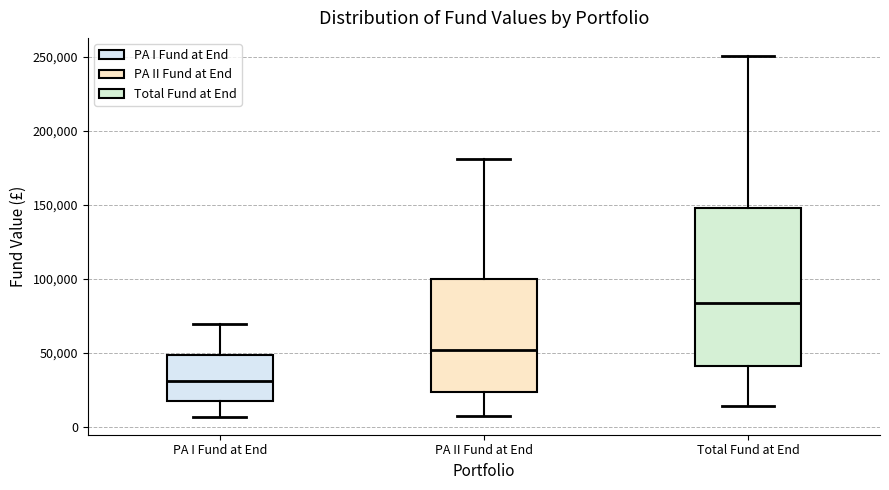

Where is the upper edge of the box for PA I Fund at End on the y-axis? The values are not printed on the chart, so give them approximately, as read against the axis.

50000